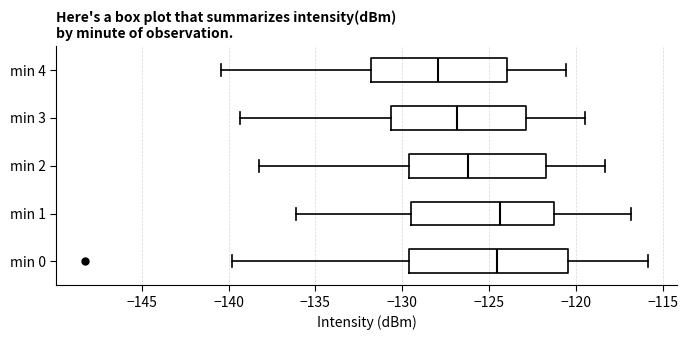

Reading bottom to top, read every box against the x-axis: the position of its median line, the range the box covers, and the ends of its whiskers. The values are not printed on the chart, so give them approximately, as read against the axis.

min 0: median -124.5, box -129.5 to -120.5, whiskers -140.0 to -116.0
min 1: median -124.5, box -129.5 to -121.5, whiskers -136.0 to -117.0
min 2: median -126.0, box -129.5 to -121.5, whiskers -138.0 to -118.5
min 3: median -127.0, box -130.5 to -123.0, whiskers -139.5 to -119.5
min 4: median -128.0, box -132.0 to -124.0, whiskers -140.5 to -120.5